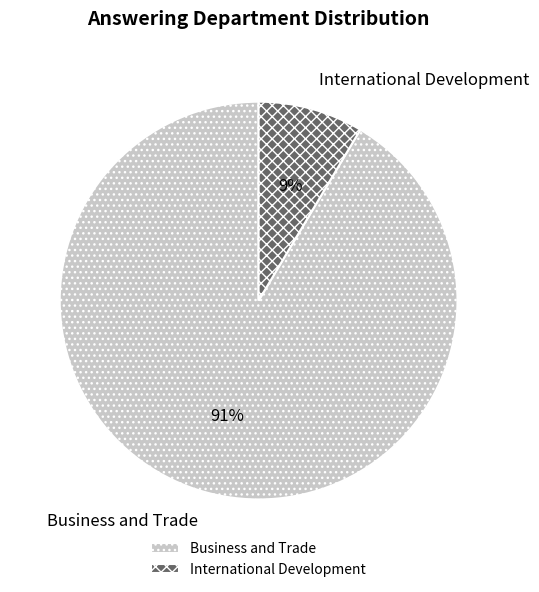

Does any single category account for the majority?

Yes